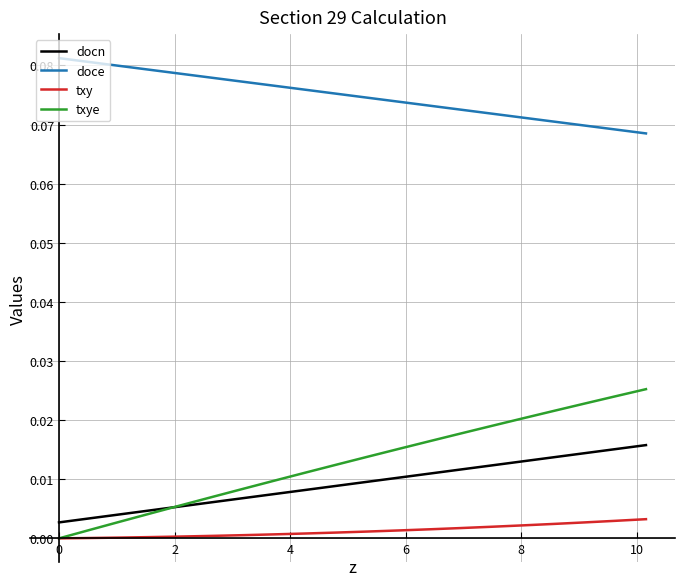

True or false: txy and docn intersect in this chart.

False